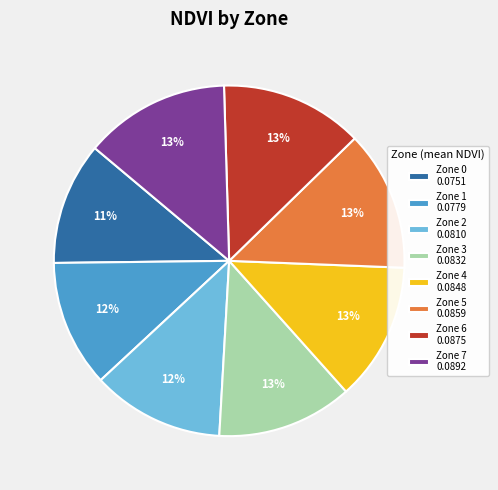

Which has a higher value, Zone 0 0.0751 or Zone 2 0.0810?

Zone 2 0.0810